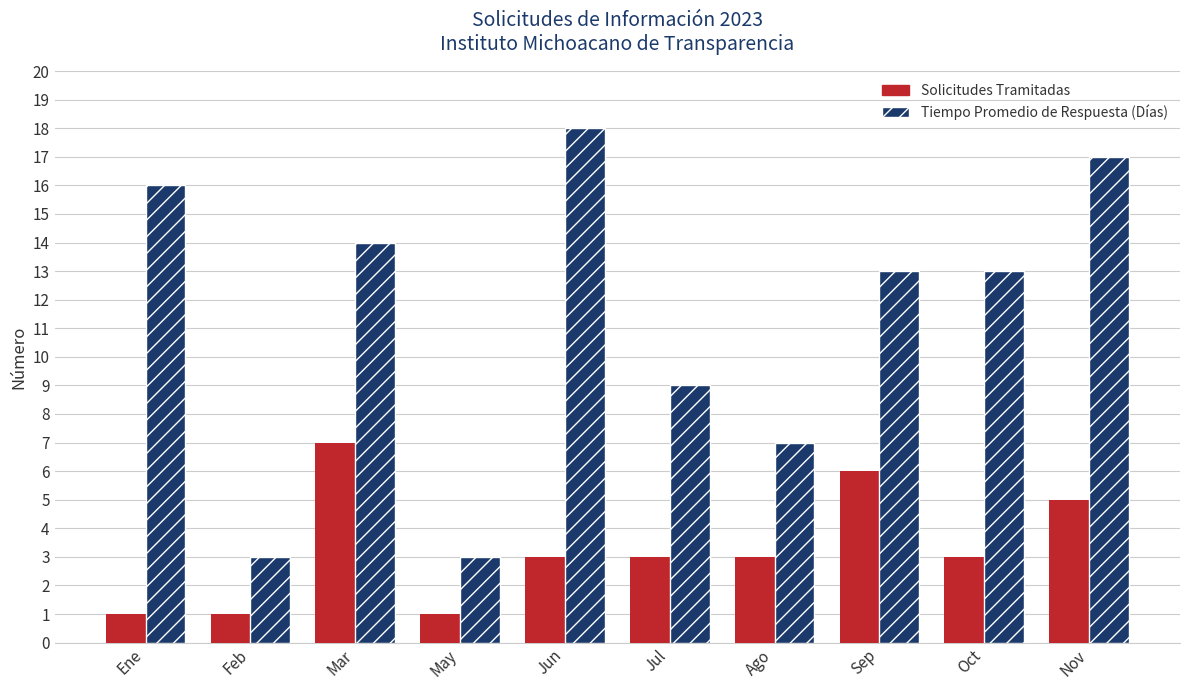

Reading right to left, what are all the values shown in this chart?

Solicitudes Tramitadas: Nov=5	Oct=3	Sep=6	Ago=3	Jul=3	Jun=3	May=1	Mar=7	Feb=1	Ene=1
Tiempo Promedio de Respuesta (Días): Nov=17	Oct=13	Sep=13	Ago=7	Jul=9	Jun=18	May=3	Mar=14	Feb=3	Ene=16